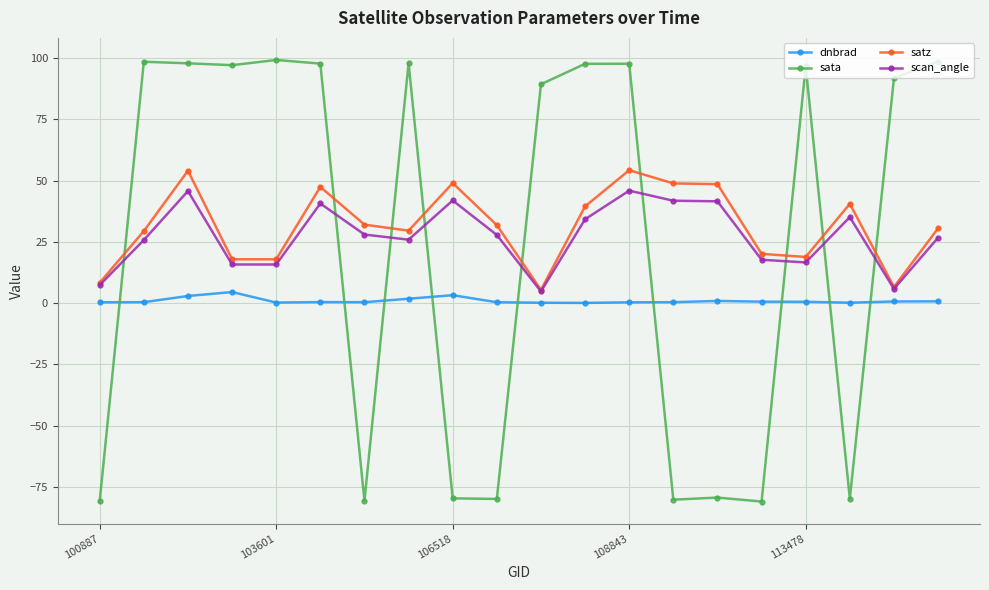

Which series has the largest range (max minus min)?

sata